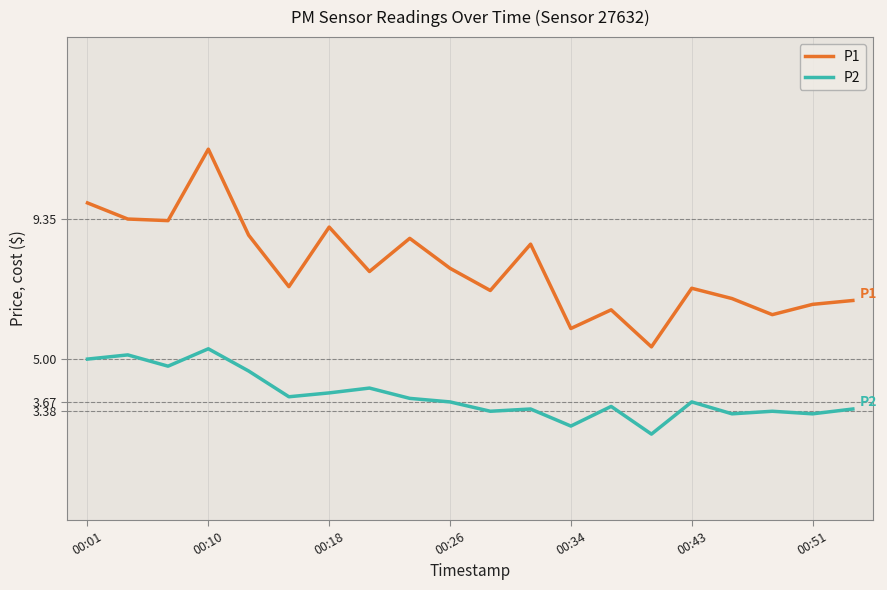

What is the smallest value displayed?

2.7